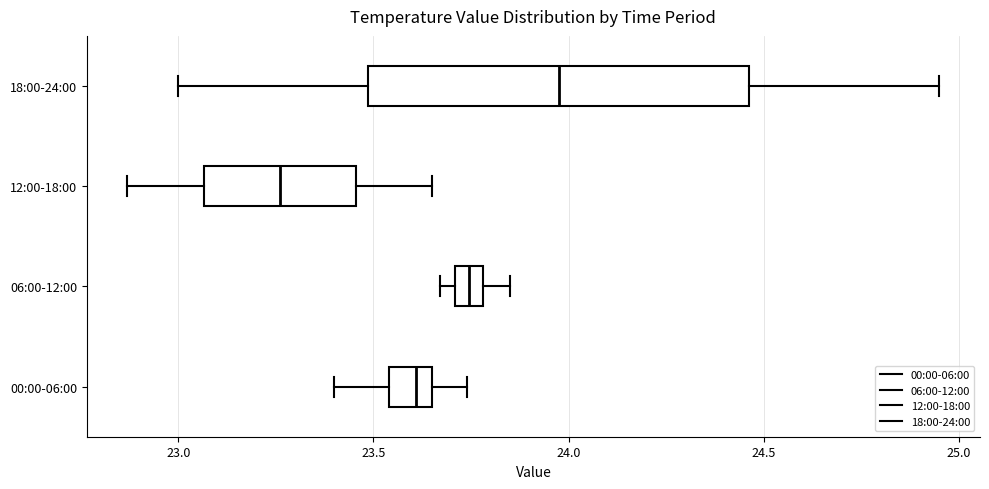

Which box's median line is the furthest to the left?

12:00-18:00